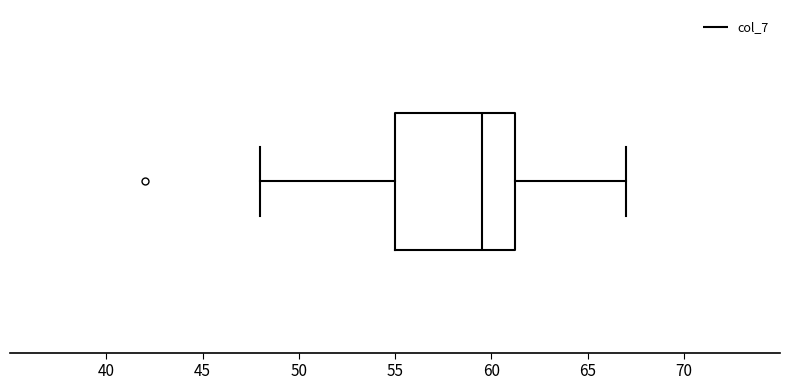

Where is the left edge of the box on the x-axis? The values are not printed on the chart, so give them approximately, as read against the axis.

55.0